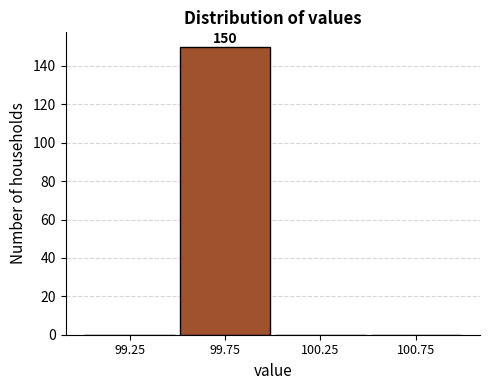

Which range on the x-axis has the tallest bar?

99.5 to 100.0